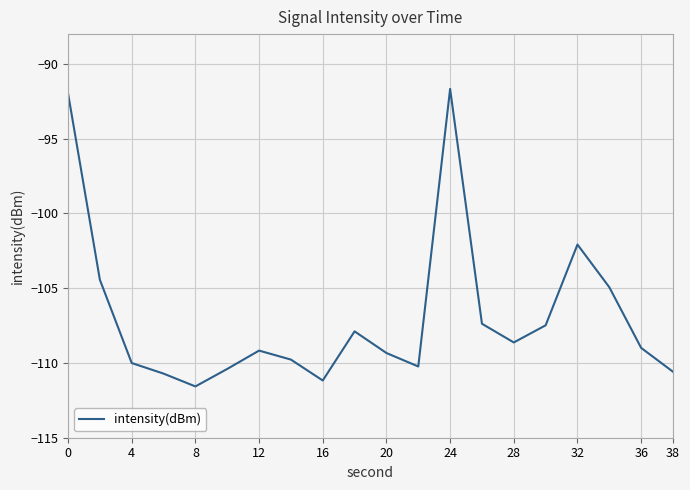

Does the chart display data point markers on the line(s)?

No